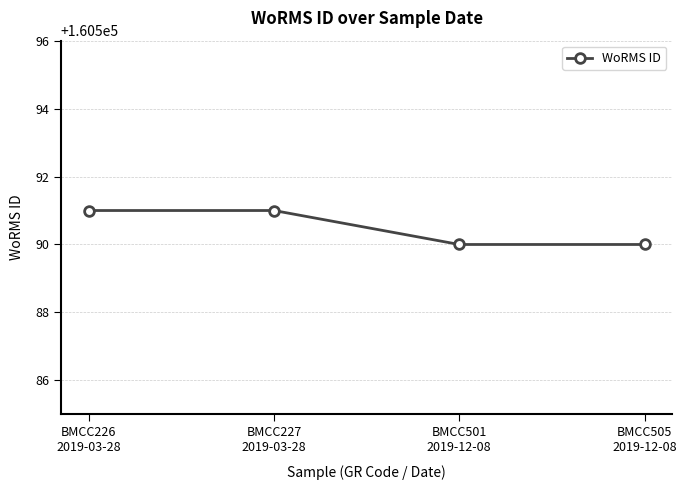

How many values are below 160591?

2